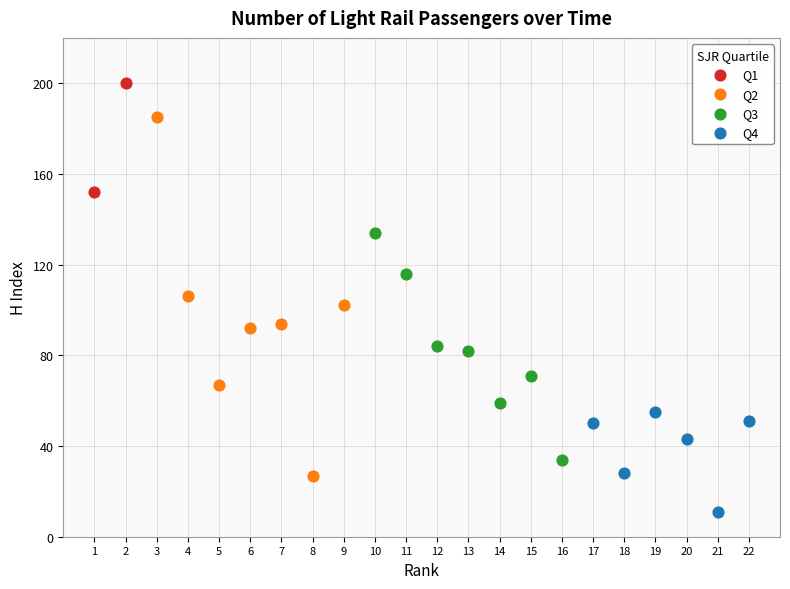

Which series contains the lowest Y value?

Q4